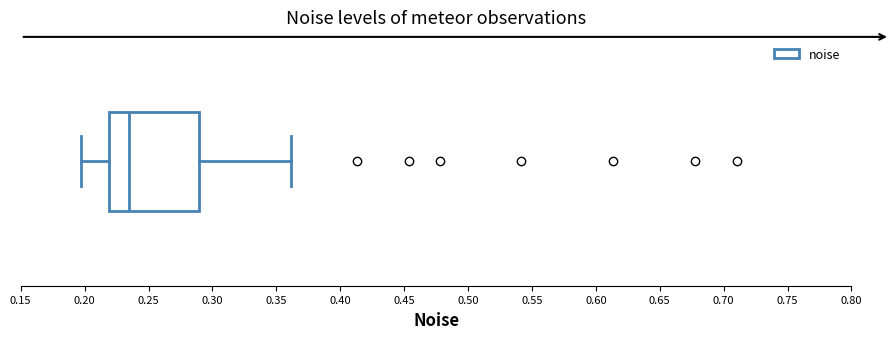

Read this box plot against the x-axis: the position of the median line, the range covered by the box, and the ends of both whiskers. The values are not printed on the chart, so give them approximately, as read against the axis.

median 0.235, box 0.220 to 0.290, whiskers 0.195 to 0.360